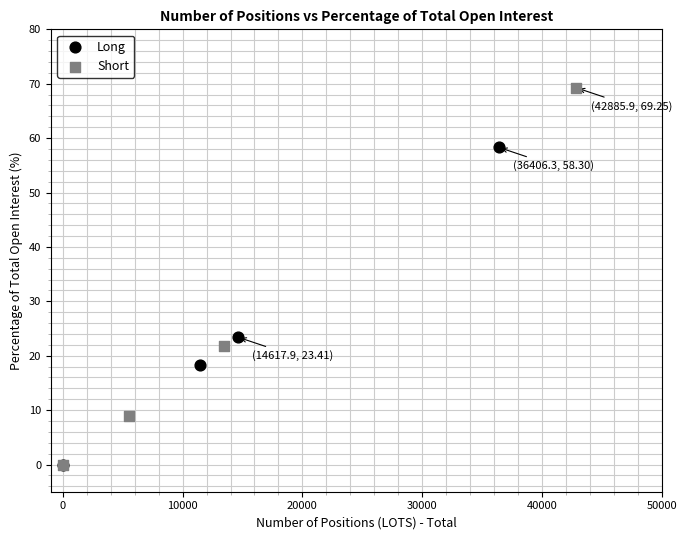

Which series reaches the maximum Y coordinate?

Short